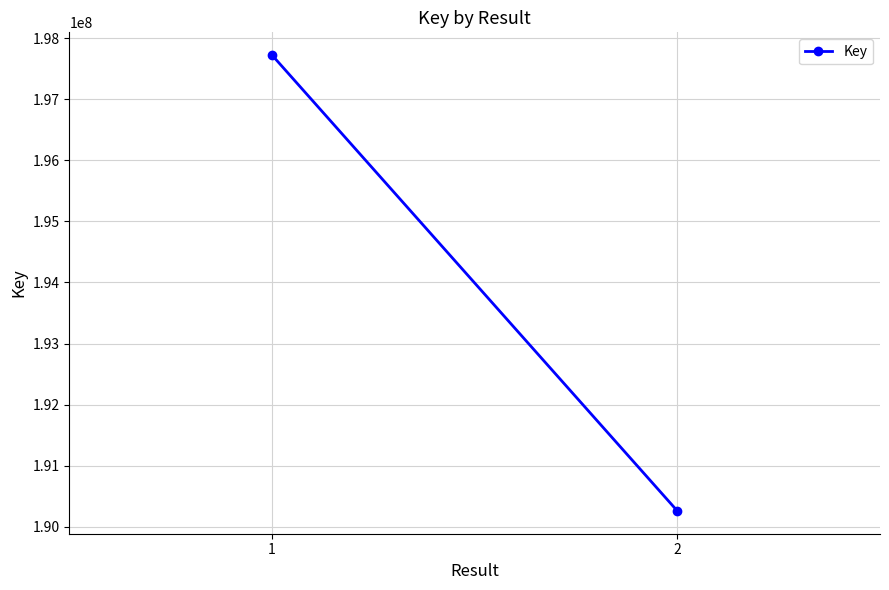

At which label is the value closest to 193990848?

2